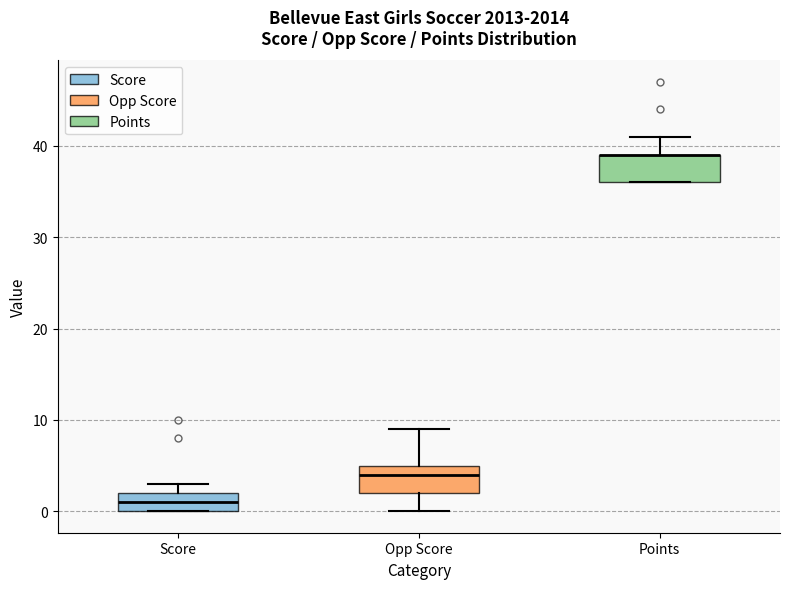

Reading left to right, transcribe this box plot: for each box, give where its median line is, the range the box spans, and where its two whiskers end, as read against the y-axis. The values are not printed on the chart, so give them approximately, as read against the axis.

Score: median 1, box 0 to 2, whiskers 0 to 3
Opp Score: median 4, box 2 to 5, whiskers 0 to 9
Points: median 39 (drawn on the box's upper edge), box 36 to 39, whiskers 36 to 41